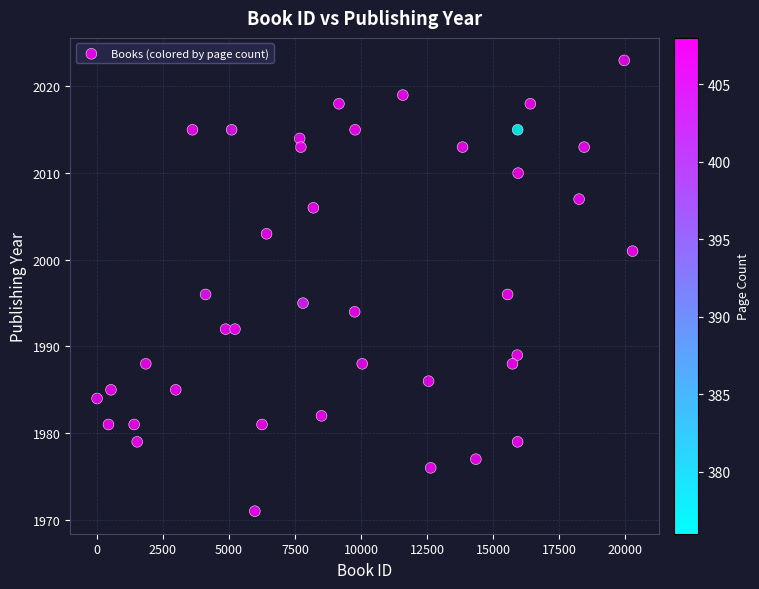

What is the range of Y values (max minus min)?

52